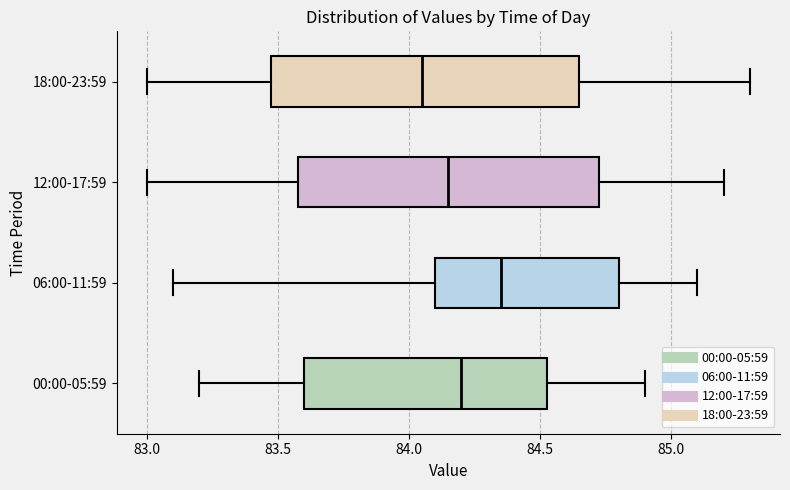

Where does the left whisker of the box for 00:00-05:59 end on the x-axis? The values are not printed on the chart, so give them approximately, as read against the axis.

83.20